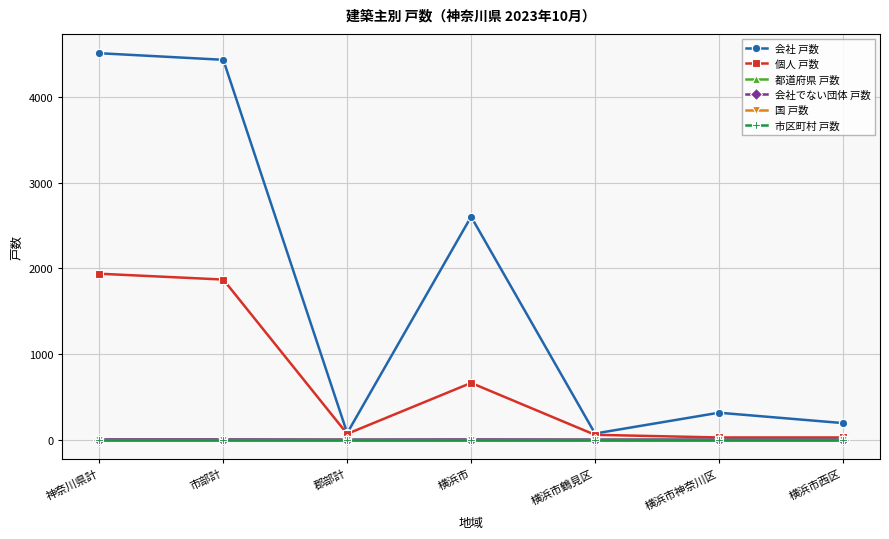

Between 横浜市神奈川区 and 横浜市, which is larger?

横浜市